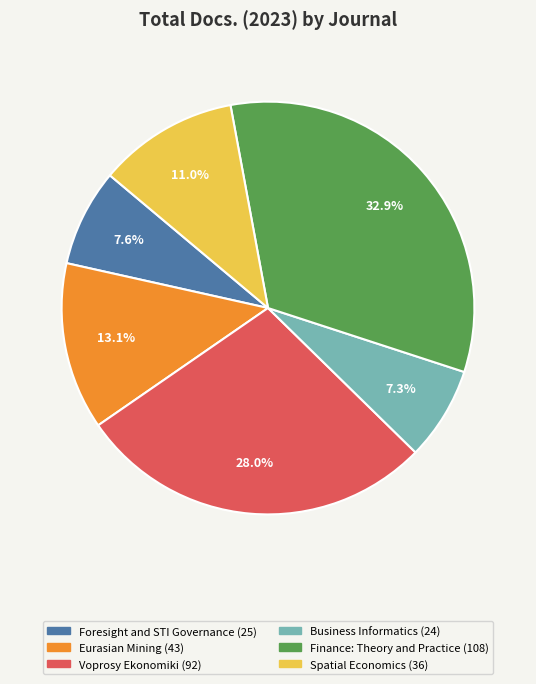

What percentage do Eurasian Mining and Foresight and STI Governance together represent?

20.7%